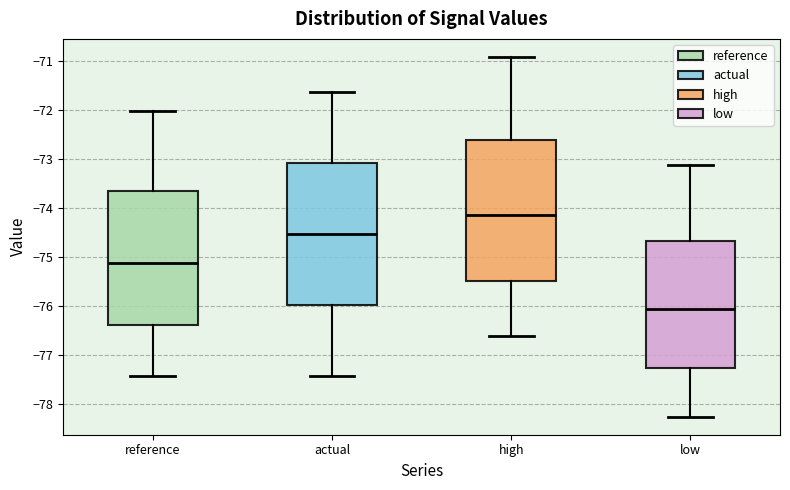

Where is the lower edge of the box for low on the y-axis? The values are not printed on the chart, so give them approximately, as read against the axis.

-77.3